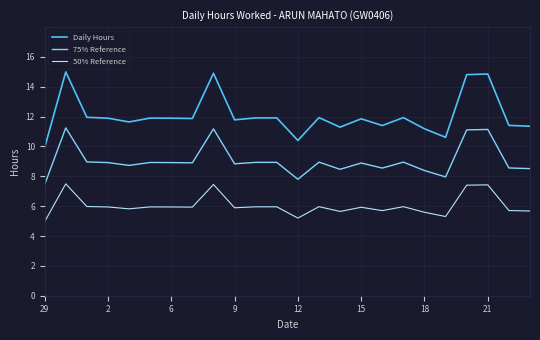

Which series has the largest total across all categories?

Daily Hours